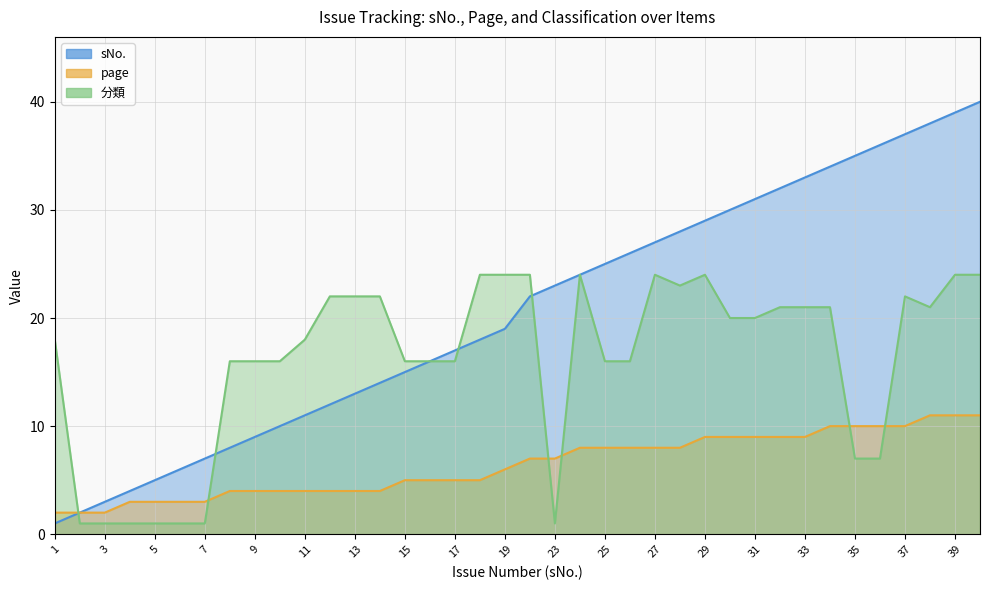

Rank the series by their average value, from highest to lowest.

sNo., 分類, page